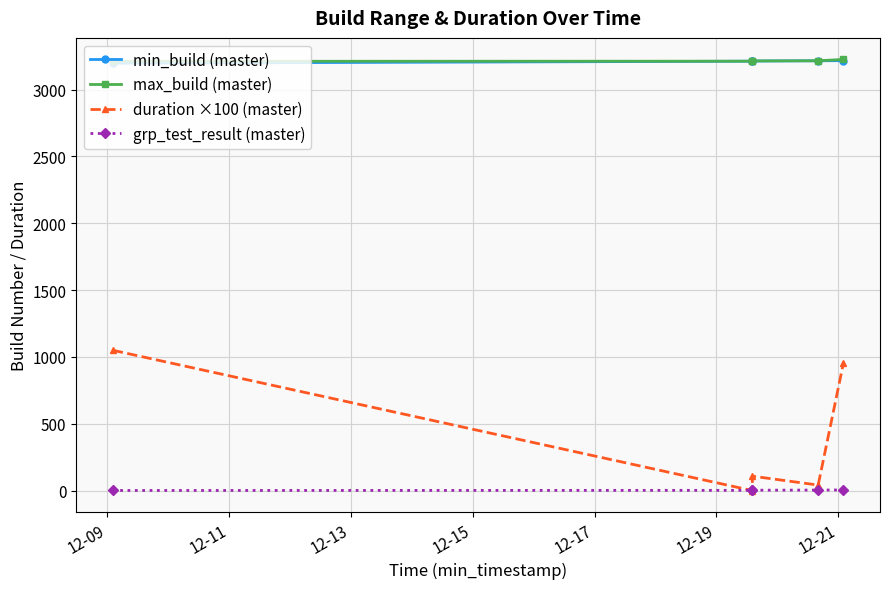

Which series has the largest range (max minus min)?

duration ×100 (master)